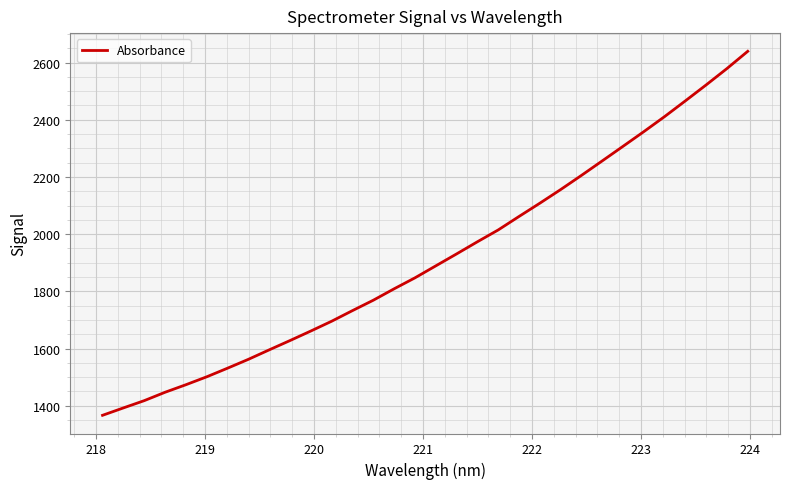

What is the smallest value displayed?

1366.7